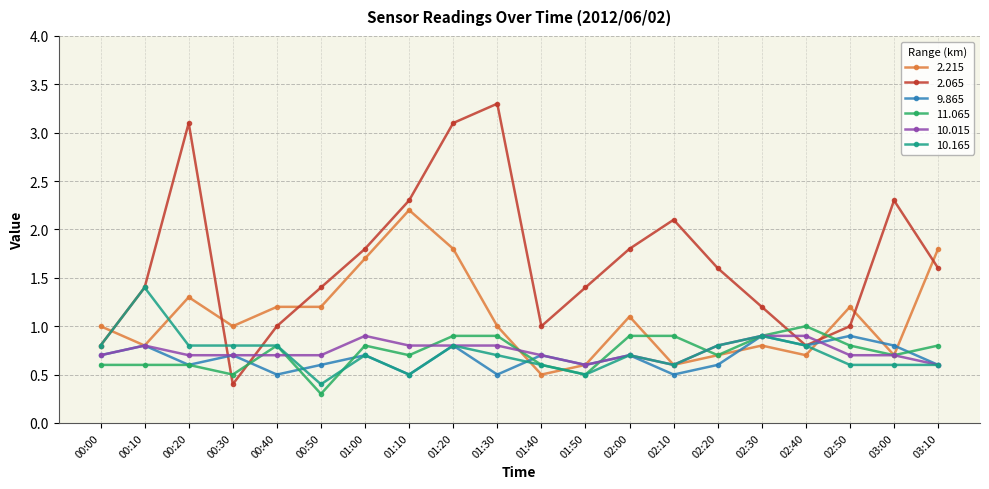

True or false: 2.065 and 2.215 cross at least once.

True